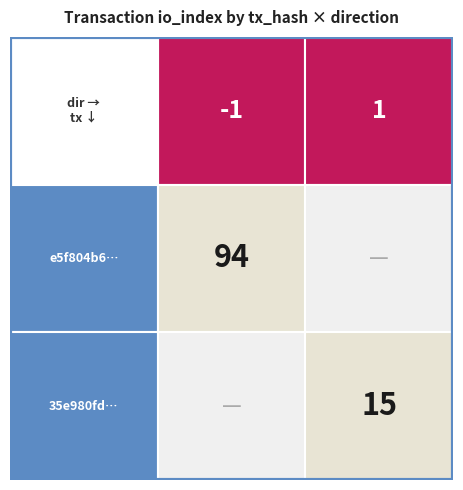

What is the average value of the 35e980fde5fe648c3387bb7425192fcff339af9 series?

8